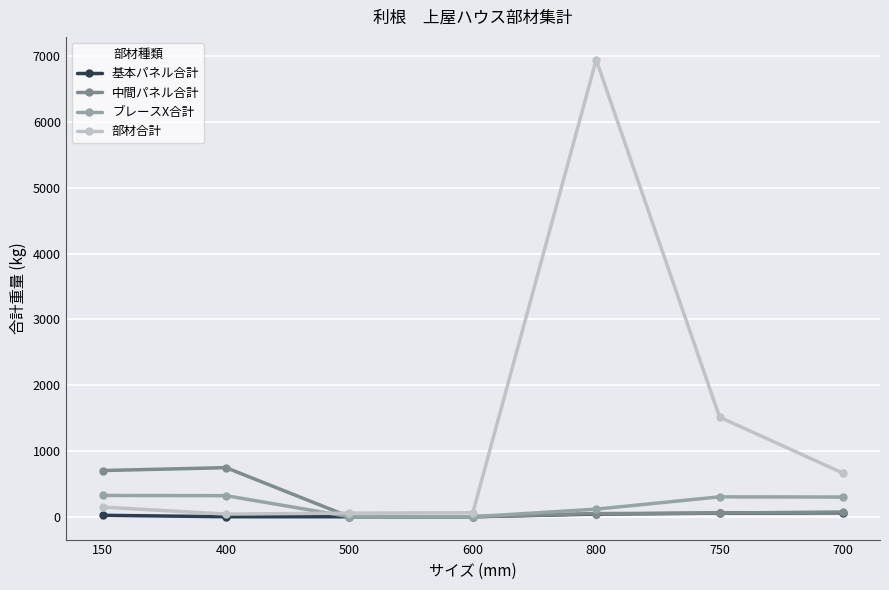

What is the label of the 5th point from the right?

500